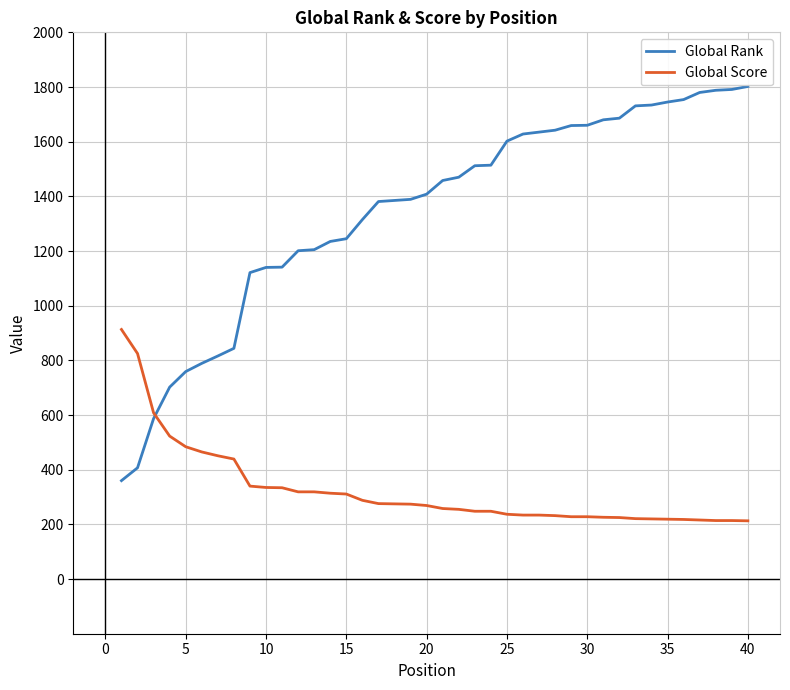

What are all the series names shown in the legend?

Global Rank, Global Score